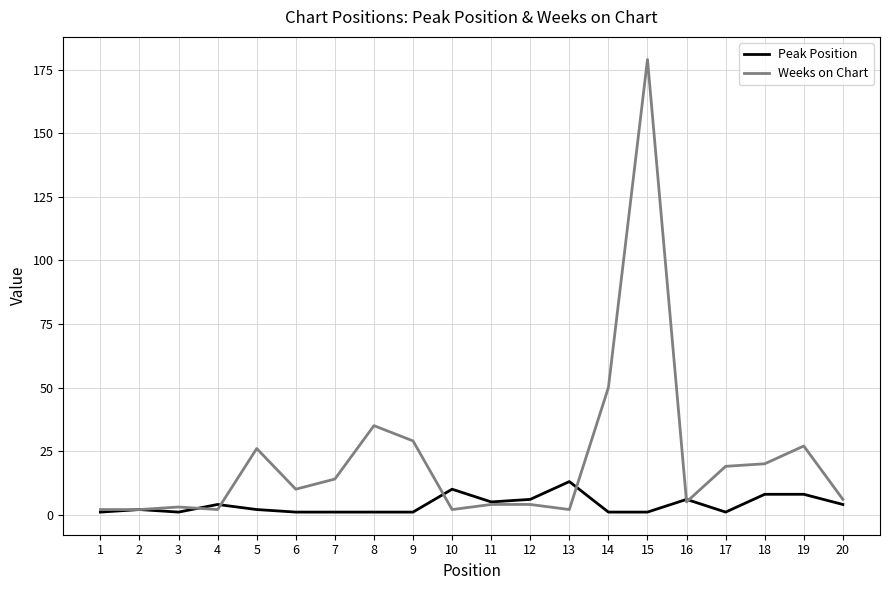

The value of Weeks on Chart at 20 is 6. True or false?

True